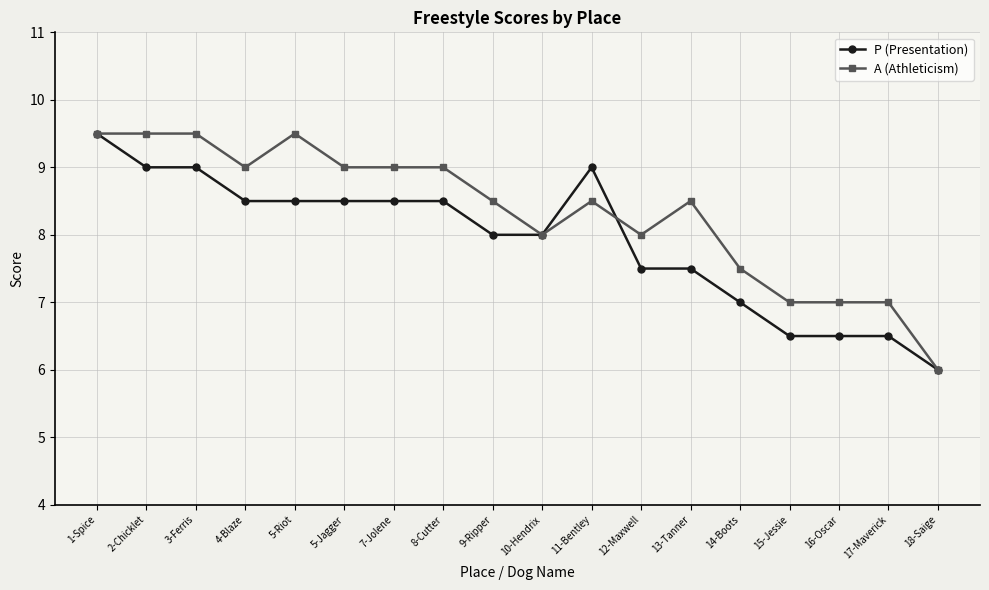

True or false: P (Presentation) has a value of 6.0 at 18-Saige.

True